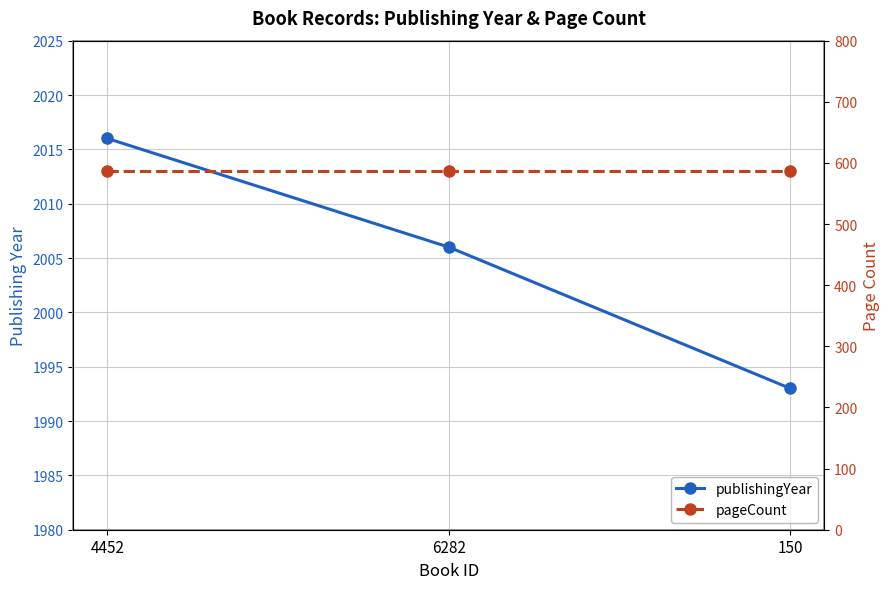

Which has a higher value, 6282 or 4452?

4452